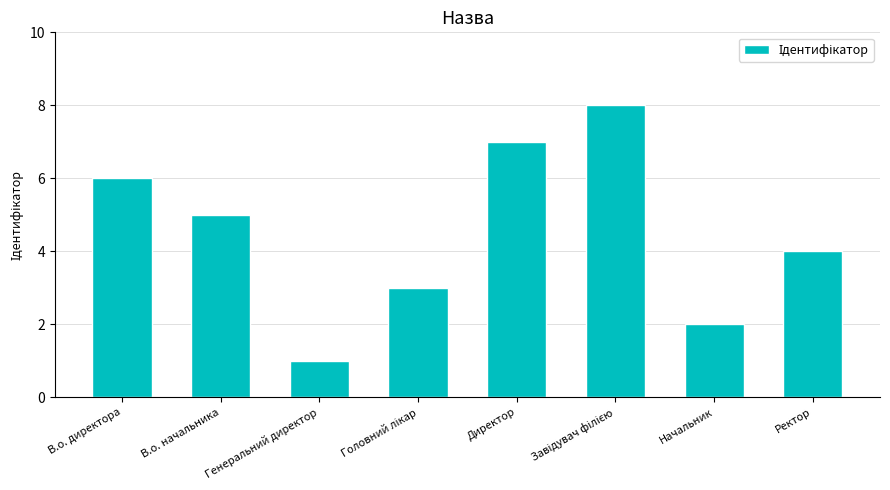

Between Директор and Генеральний директор, which is larger?

Директор